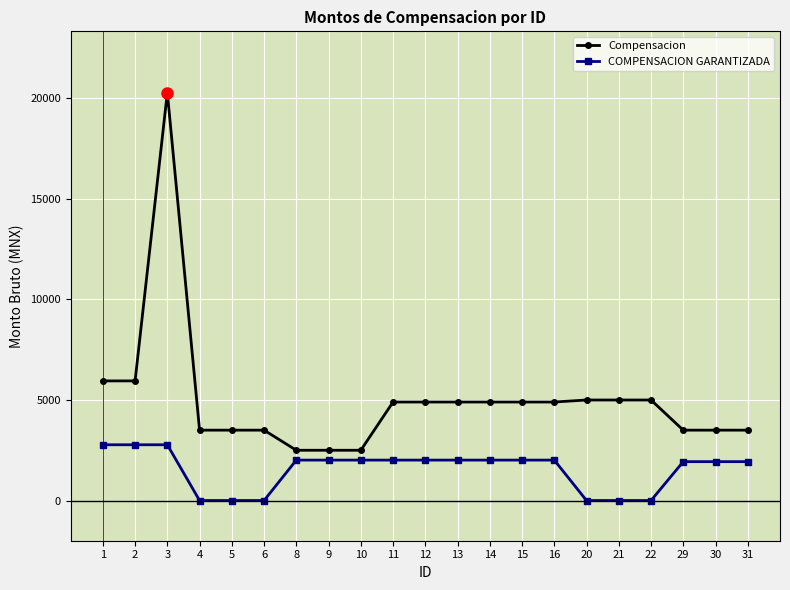

What is the maximum value for COMPENSACION GARANTIZADA?

2773.1